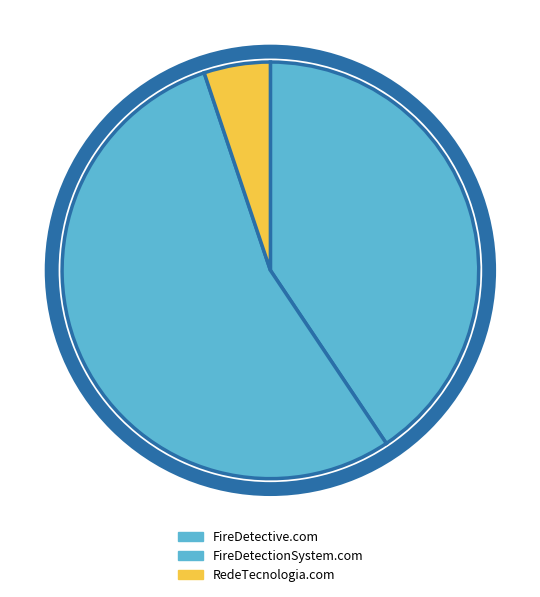

Which category has the smallest portion of the pie?

RedeTecnologia.com